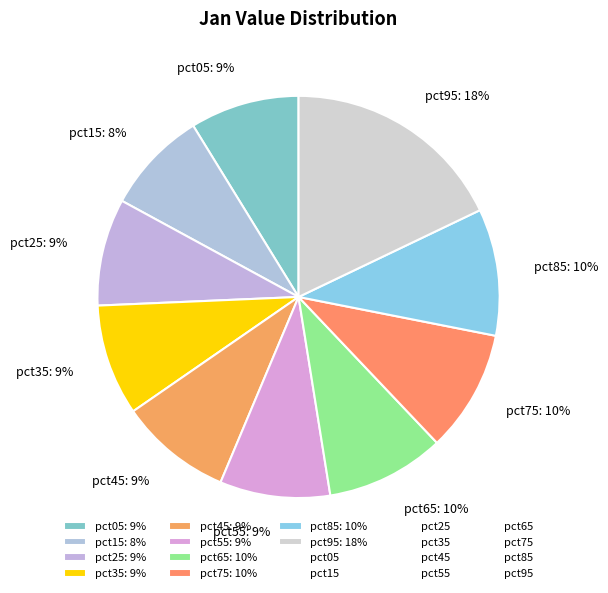

Is pct25 the majority of the pie?

No